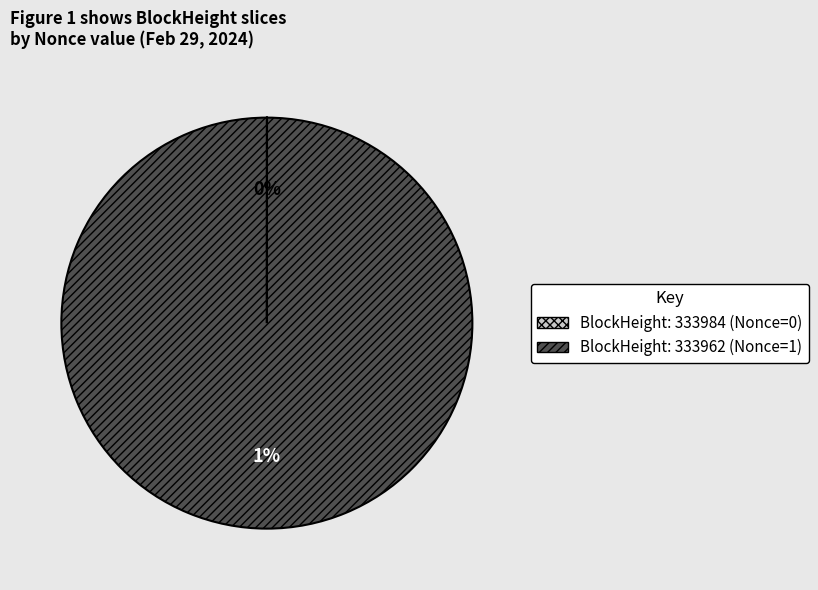

To the nearest percent, what is the combined percentage of 333962 and 333984?

100%